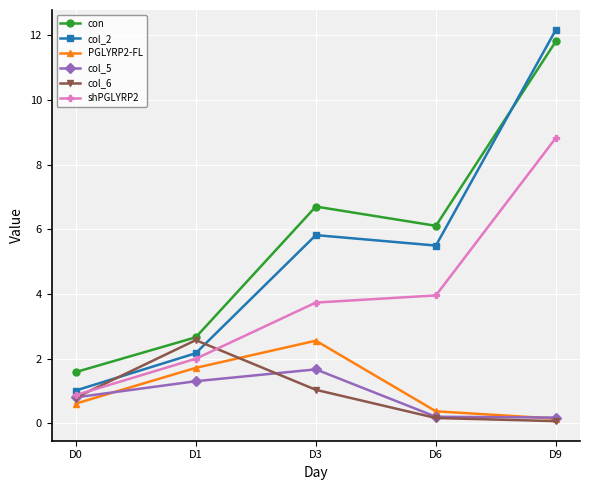

Reading left to right, what are all the values shown in this chart?

con: D0=1.6	D1=2.7	D3=6.7	D6=6.1	D9=11.8
col_2: D0=1.0	D1=2.2	D3=5.8	D6=5.5	D9=12.2
PGLYRP2-FL: D0=0.6	D1=1.7	D3=2.6	D6=0.4	D9=0.1
col_5: D0=0.8	D1=1.3	D3=1.7	D6=0.2	D9=0.2
col_6: D0=0.8	D1=2.6	D3=1.0	D6=0.2	D9=0.1
shPGLYRP2: D0=0.9	D1=2.0	D3=3.7	D6=4.0	D9=8.8